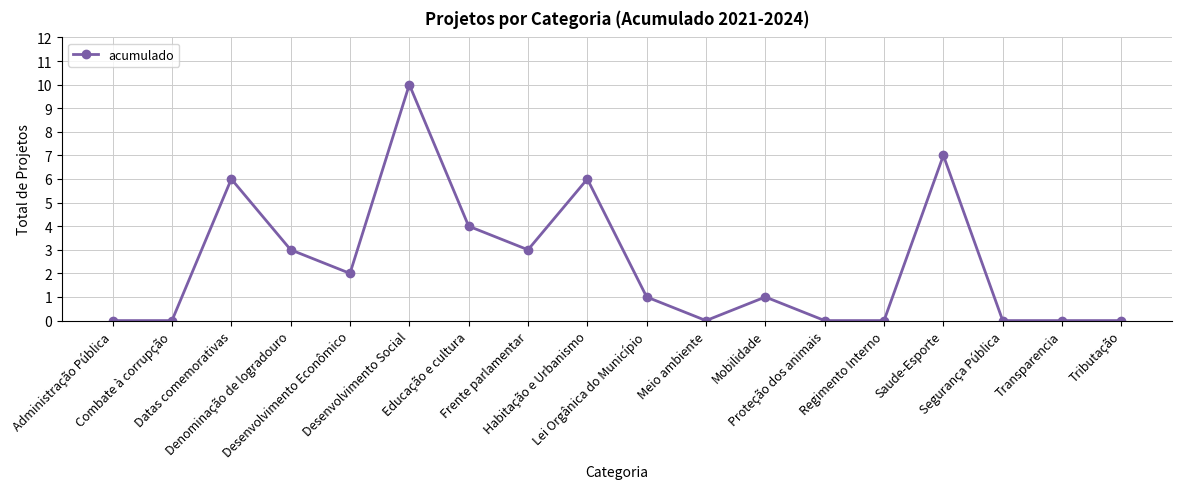

What is the difference between the maximum and minimum values?

10